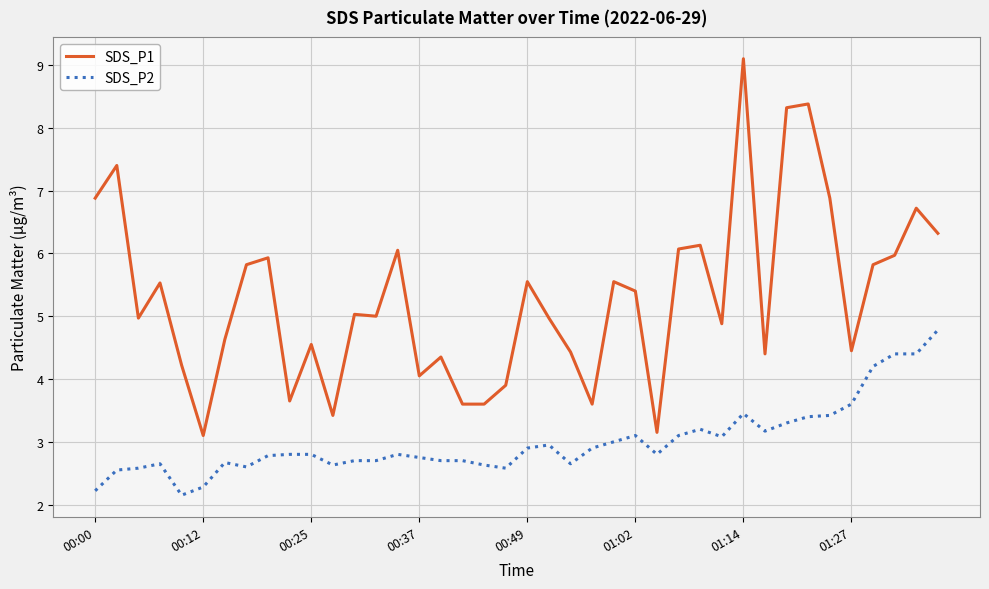

Which series has the widest spread of values?

SDS_P1